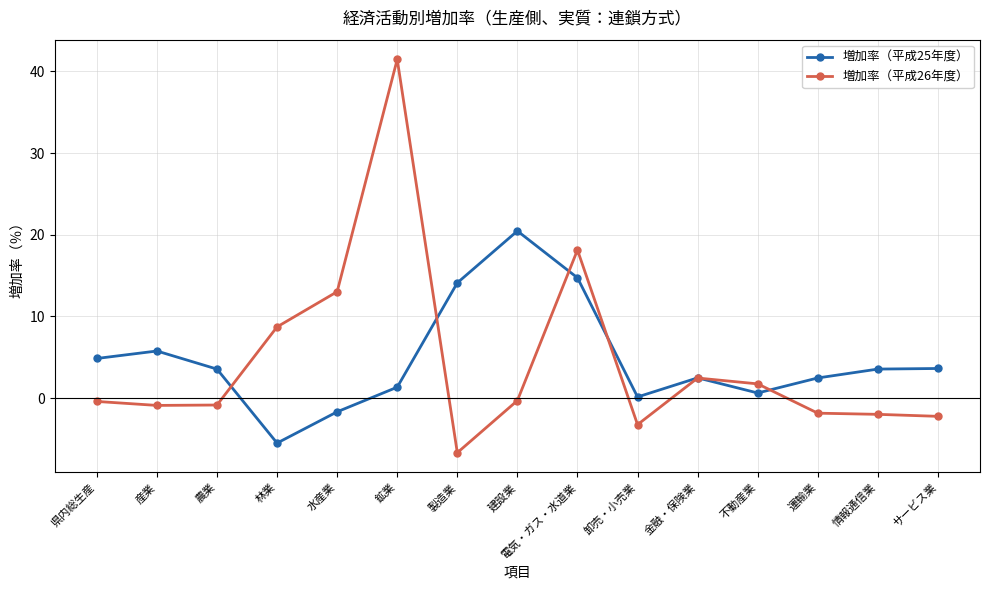

What is the minimum value for 増加率（平成25年度）?

-5.5